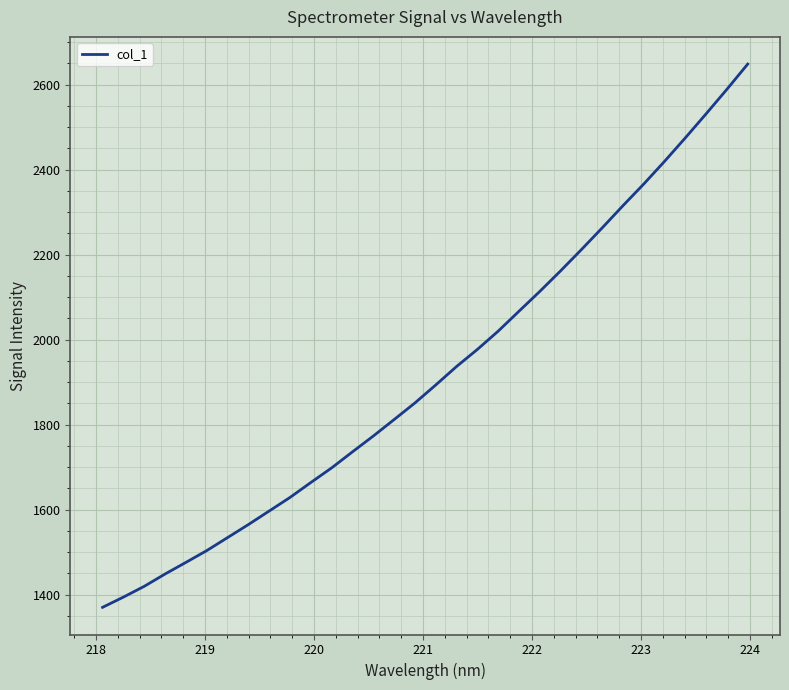

What is the greatest value displayed?

2648.2